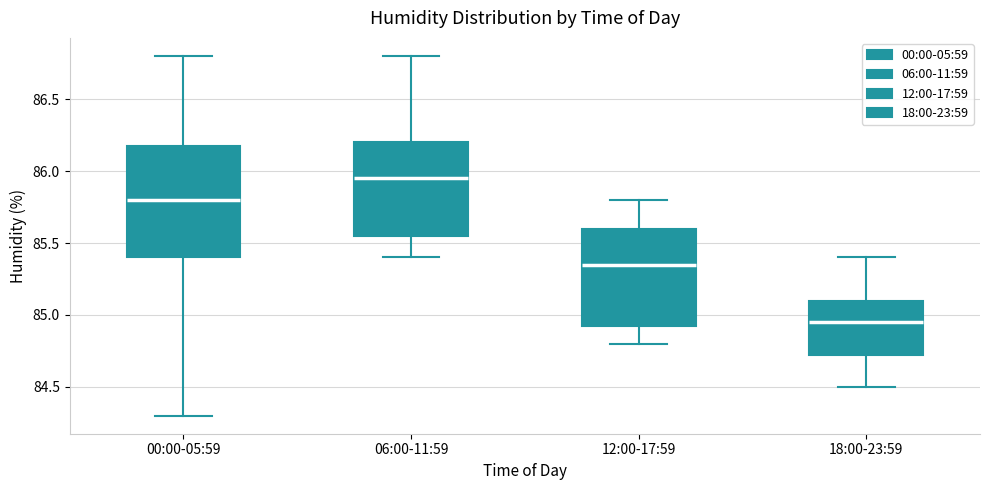

Which box is the tallest, from its lower edge to its upper edge?

00:00-05:59